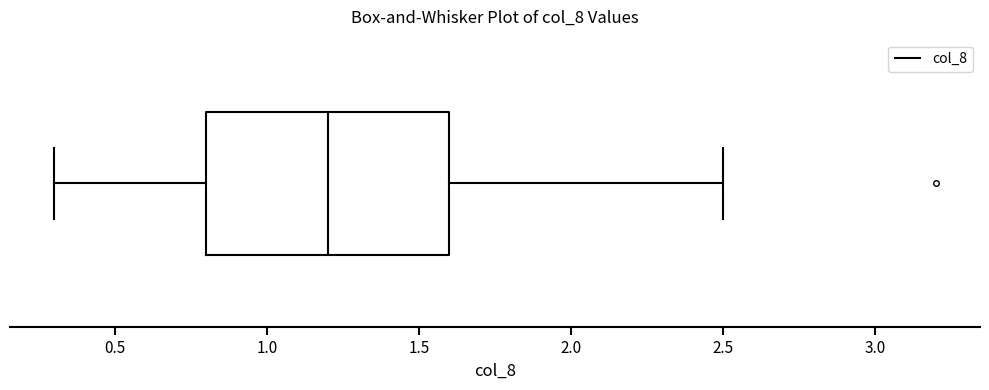

Read this box plot against the x-axis: the position of the median line, the range covered by the box, and the ends of both whiskers. The values are not printed on the chart, so give them approximately, as read against the axis.

median 1.2, box 0.8 to 1.6, whiskers 0.3 to 2.5